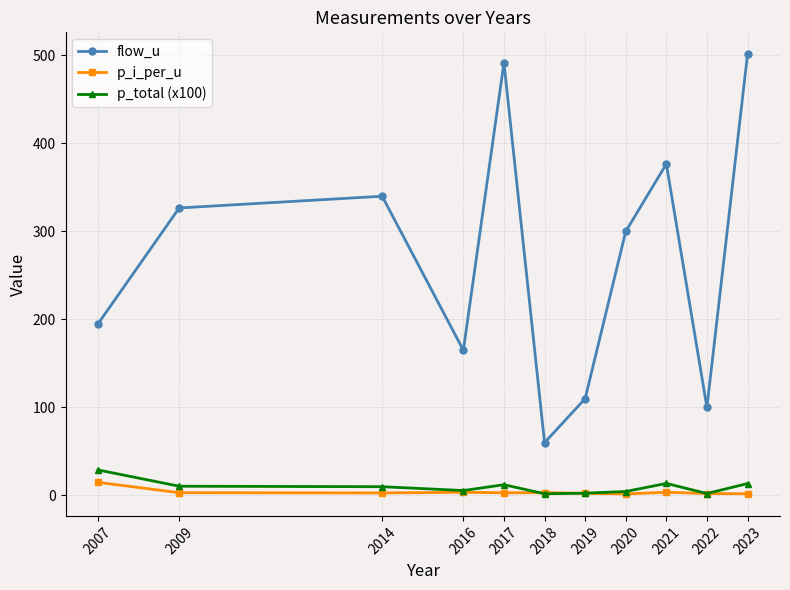

What is the approximate value of flow_u at 2009?

326.7